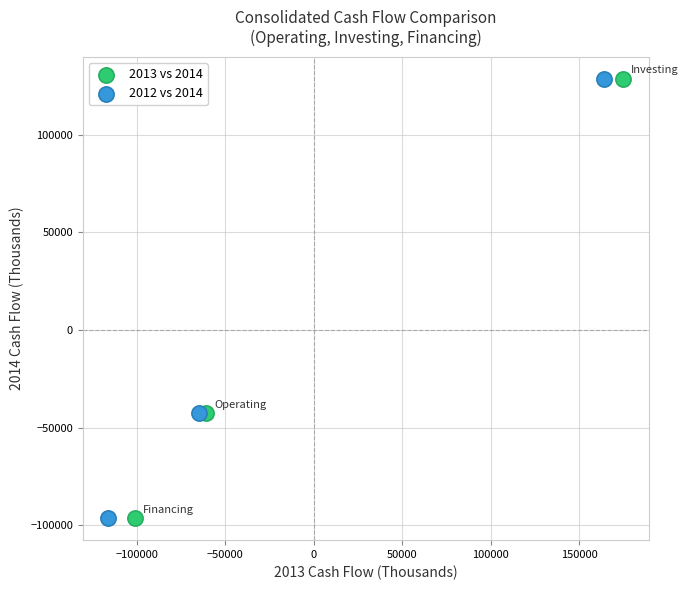

What are all the series names shown in the legend?

2013 vs 2014, 2012 vs 2014